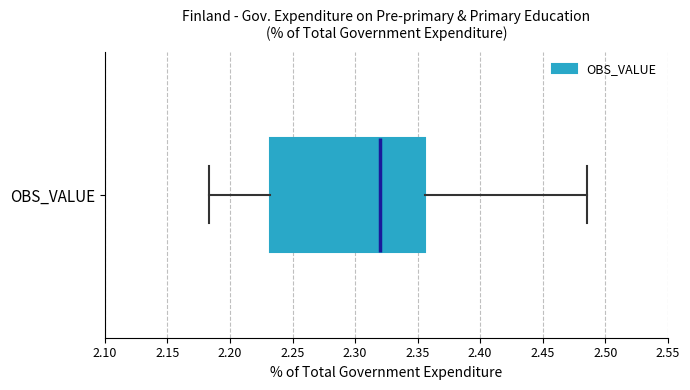

Read this box plot against the x-axis: the position of the median line, the range covered by the box, and the ends of both whiskers. The values are not printed on the chart, so give them approximately, as read against the axis.

median 2.320, box 2.230 to 2.355, whiskers 2.185 to 2.485